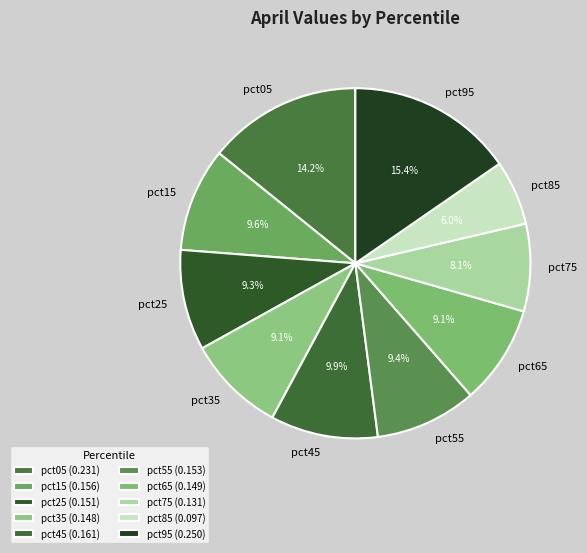

Is there a majority slice in this chart?

No